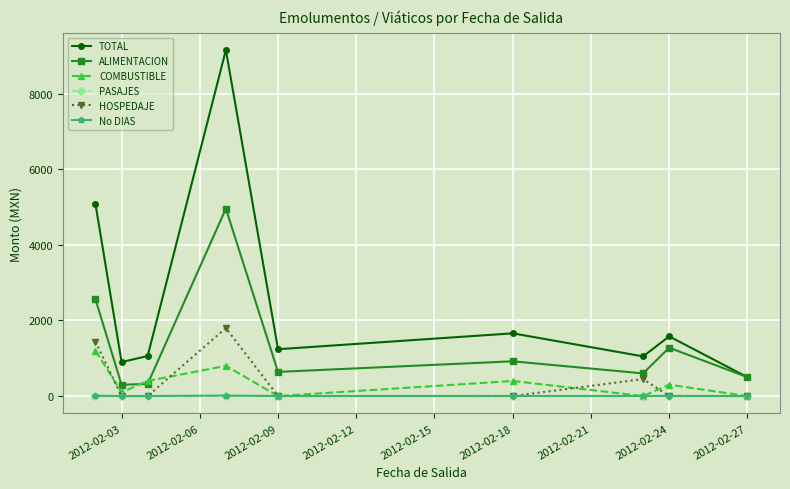

Which series has the largest total across all categories?

TOTAL